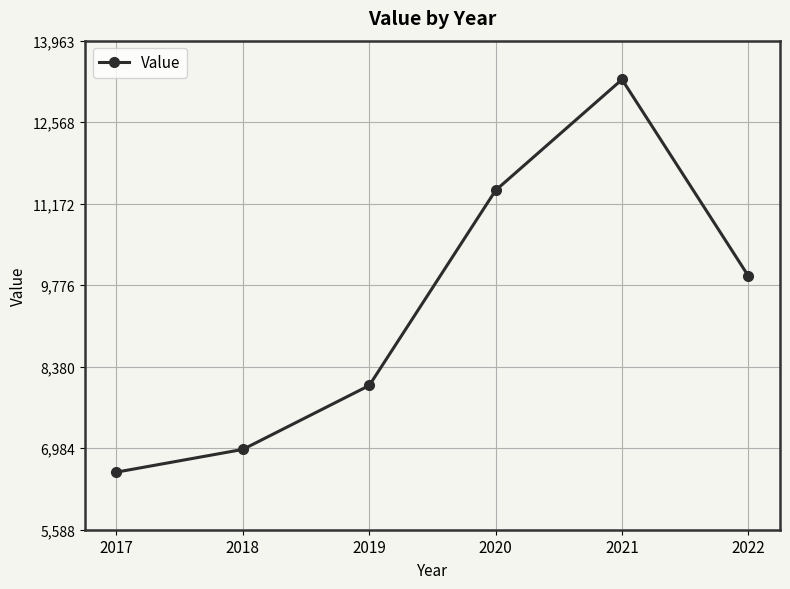

At which label does the data first exceed 9933?

2020